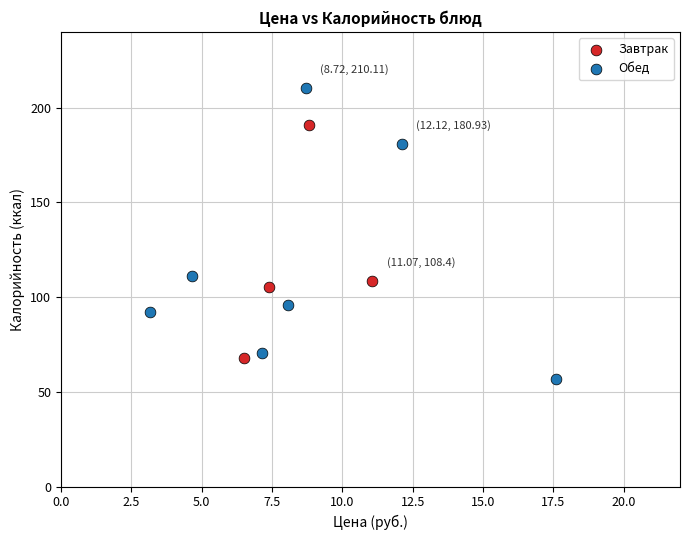

Which series reaches the maximum Y coordinate?

Обед